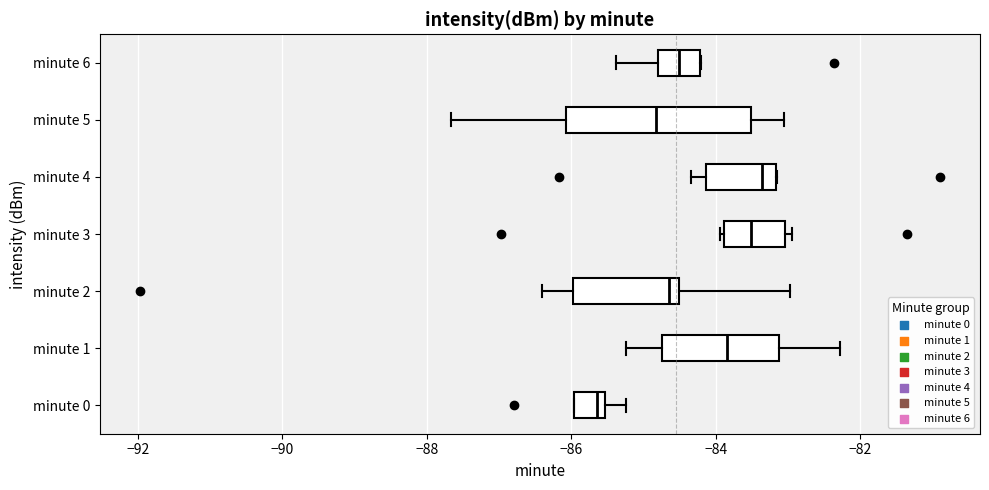

Which box is the widest, from its left edge to its right edge?

minute 5